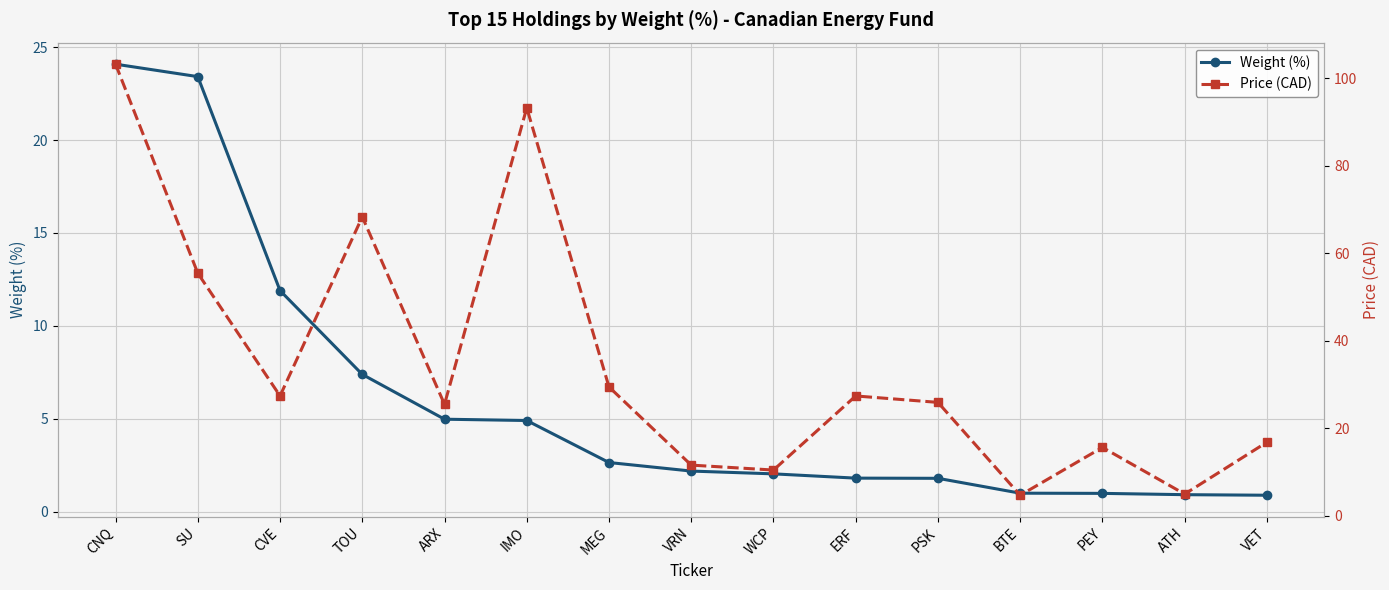

What is the label of the 6th point from the left?

IMO